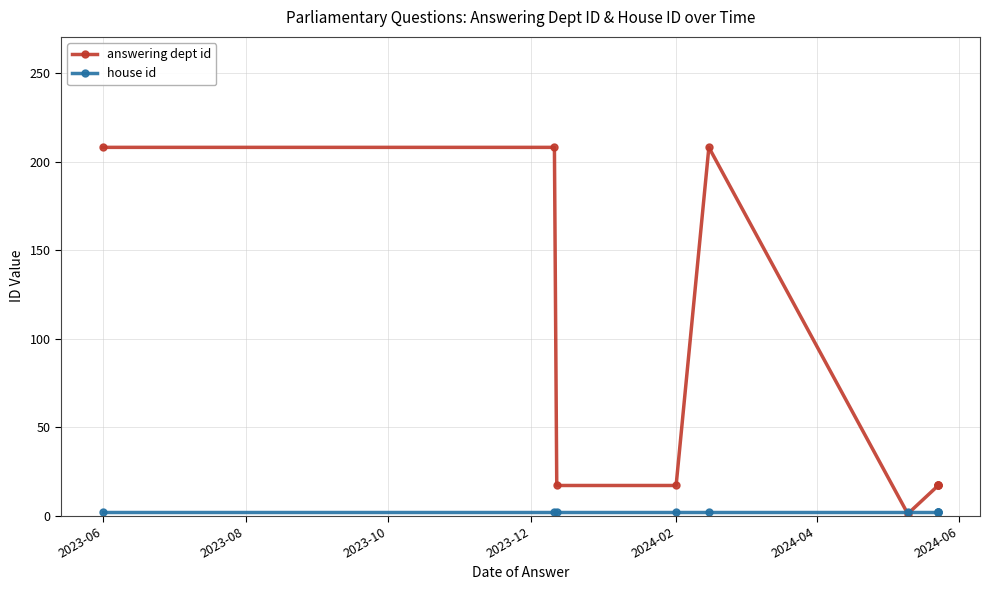

Which series has the largest range (max minus min)?

answering dept id